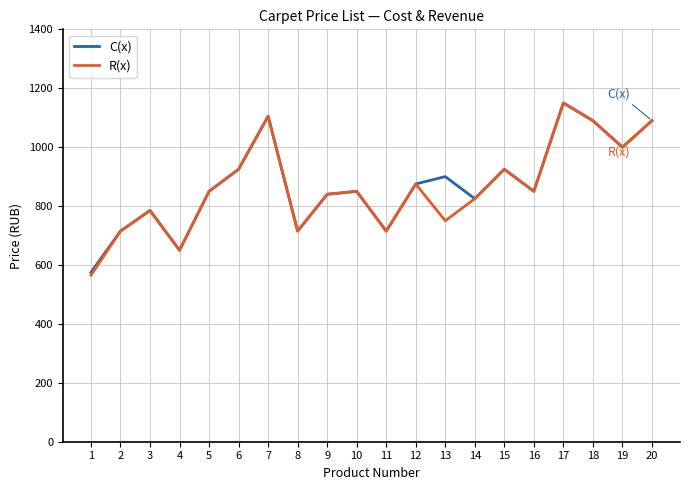

What value does the R(x) series have at 9, to the nearest 50?

850